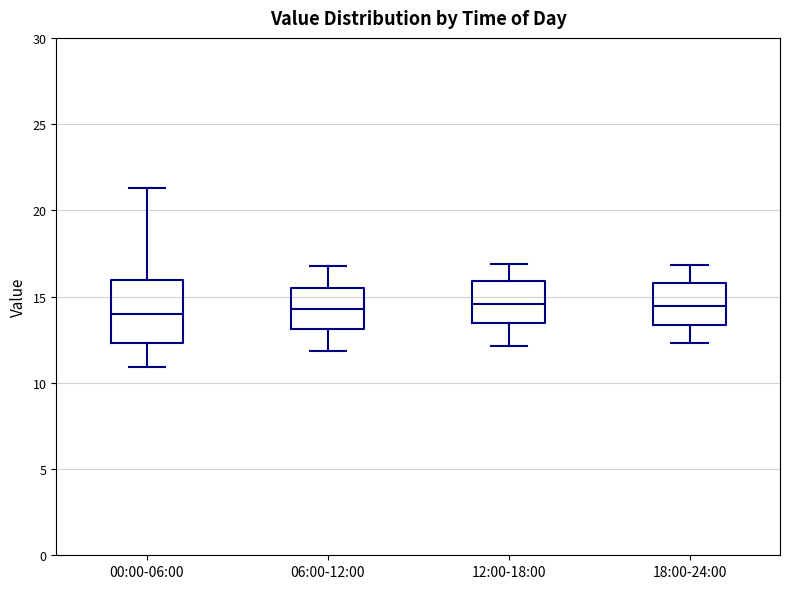

Which box is the tallest, from its lower edge to its upper edge?

00:00-06:00